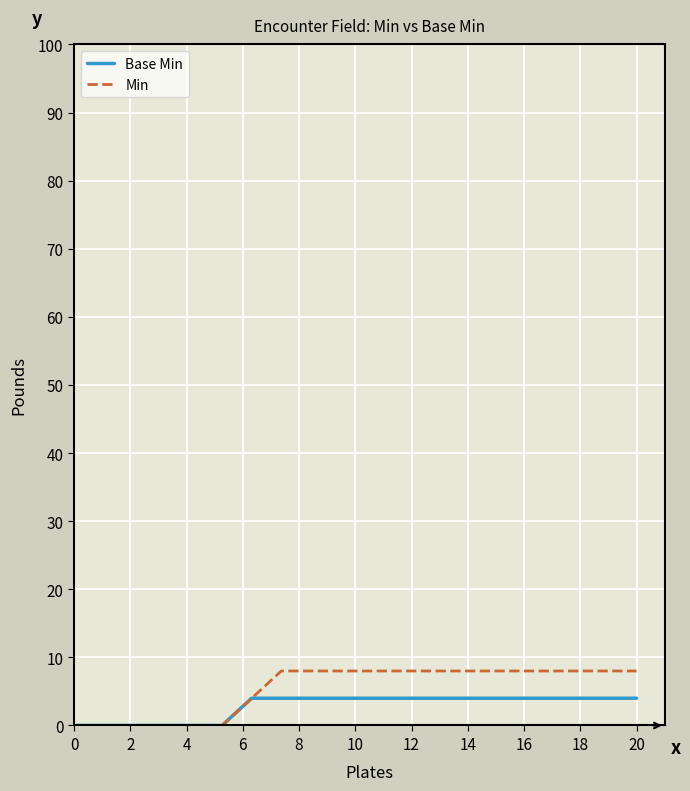

Rank the series by their maximum value, from lowest to highest.

Base Min, Min